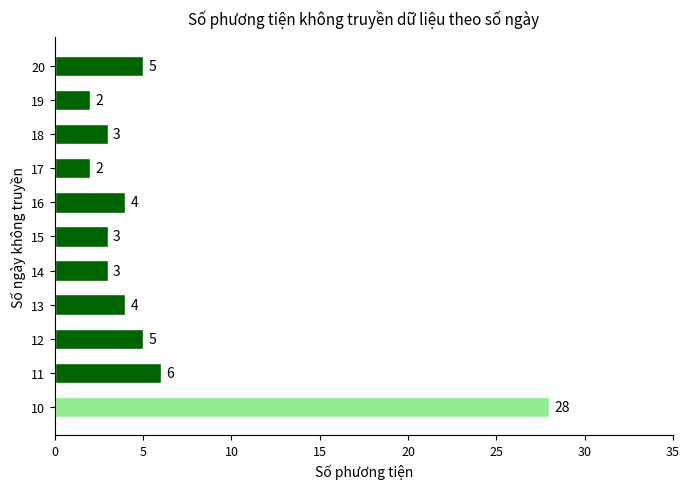

At which label is the value closest to 15?

11